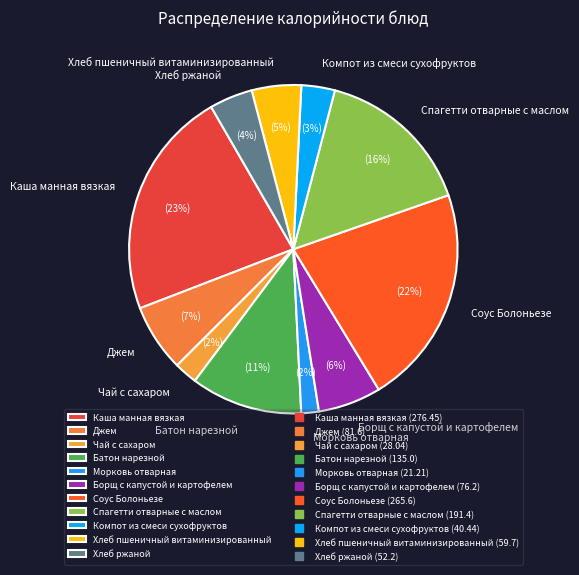

To the nearest percent, what portion does Хлеб пшеничный витаминизированный represent?

5%